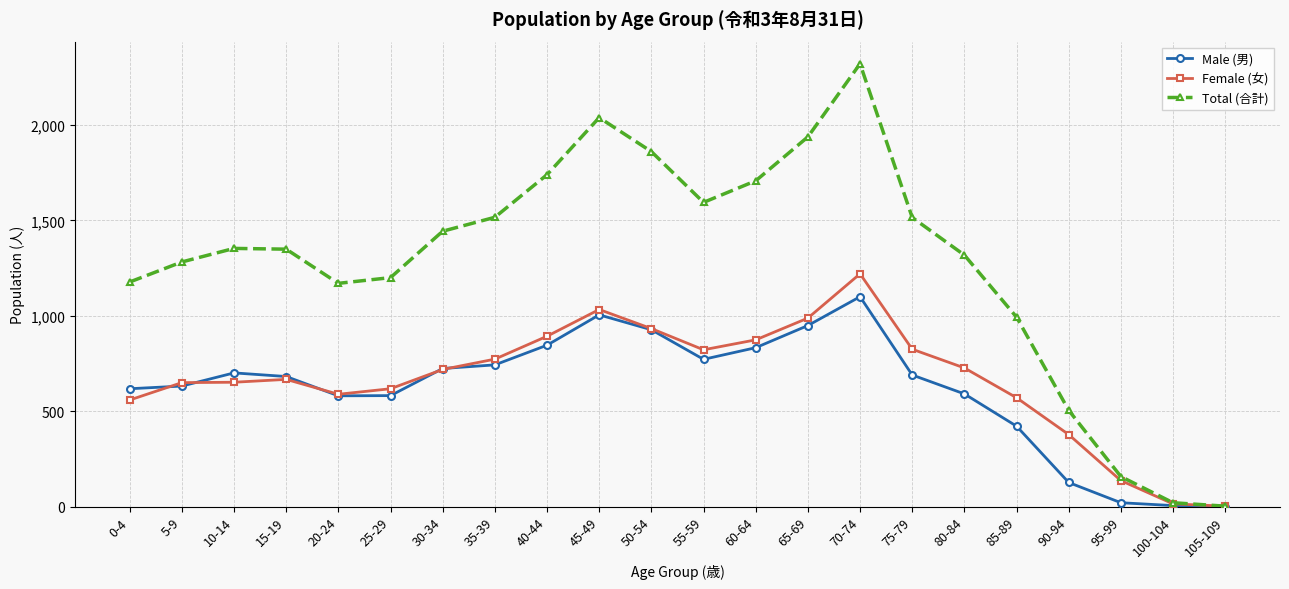

The Total (合計) series shows 244 at 95-99. True or false?

False